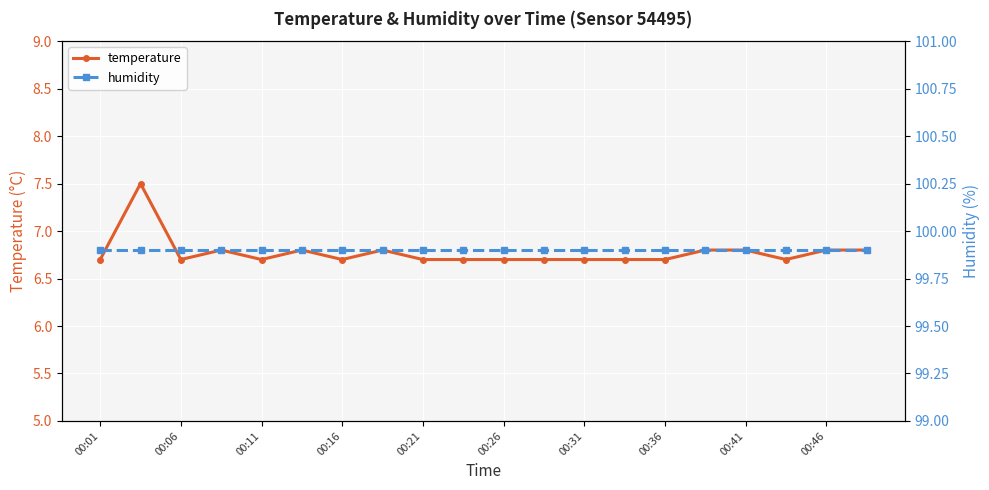

True or false: humidity and temperature intersect in this chart.

False